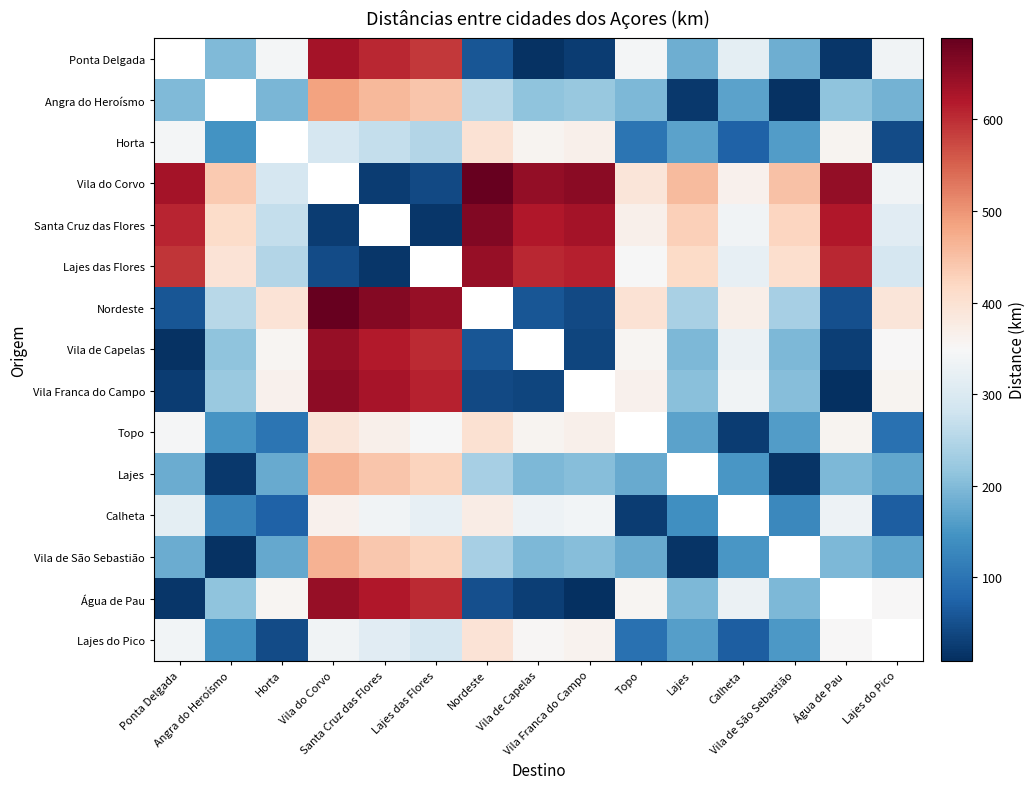

What is the lowest value of the Lajes das Flores series?

17.0